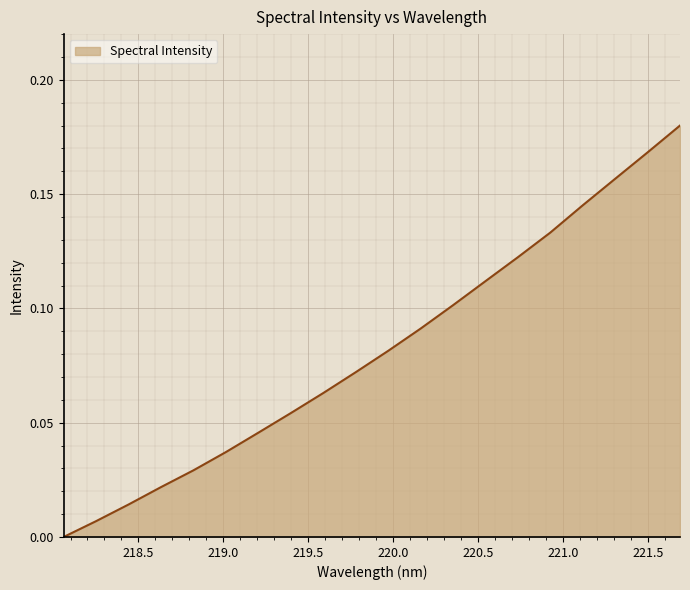

Rank the categories by value from highest to lowest.

221.6902, 221.4993, 221.3083, 221.1174, 220.9264, 220.7354, 220.5444, 220.3533, 220.1623, 219.9712, 219.7801, 219.589, 219.3979, 219.2067, 219.0156, 218.8244, 218.6332, 218.442, 218.2508, 218.0596